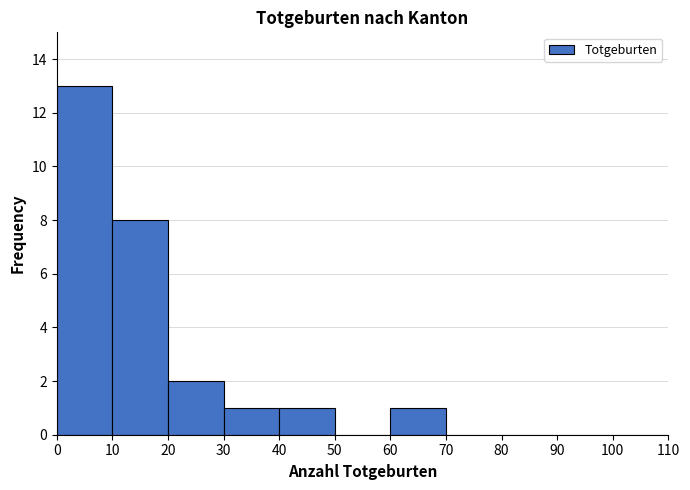

Reading left to right, list every bar in this chart as the range it spans on the x-axis followed by its height. The values are not printed on the chart, so give them approximately, as read against the axis.

0 to 10: 13
10 to 20: 8
20 to 30: 2
30 to 40: 1
40 to 50: 1
50 to 60: 0
60 to 70: 1
70 to 80: 0
80 to 90: 0
90 to 100: 0
100 to 110: 0